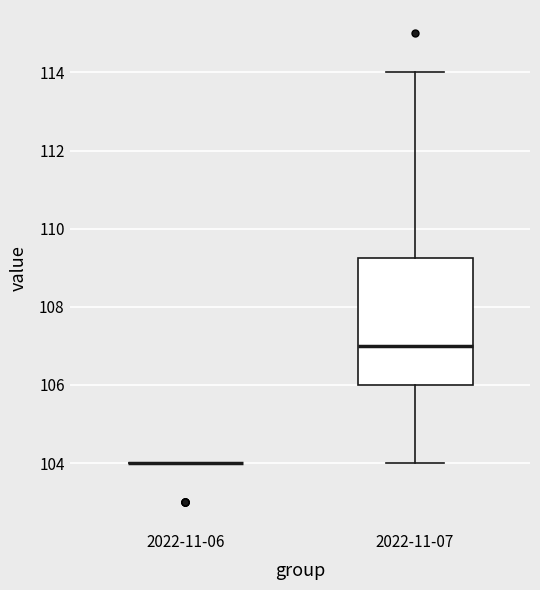

Comparing the boxes themselves (not the whiskers), which one is the tallest?

2022-11-07